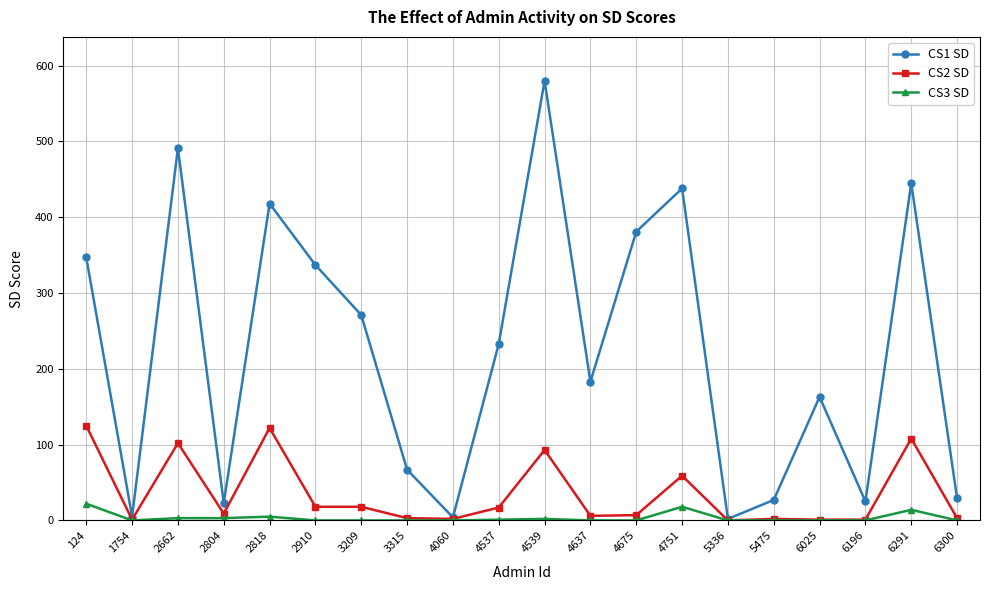

Which series changed the most between 4537 and 5336?

CS1 SD